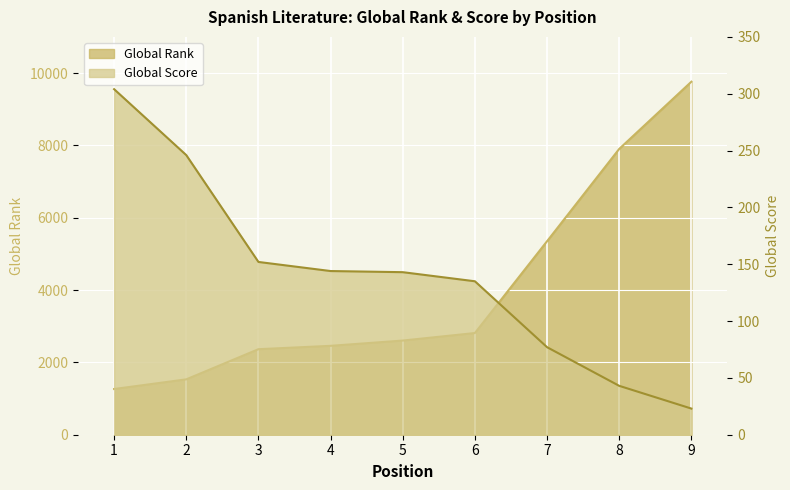

Between 3 and 8, which series saw the biggest shift?

Global Rank